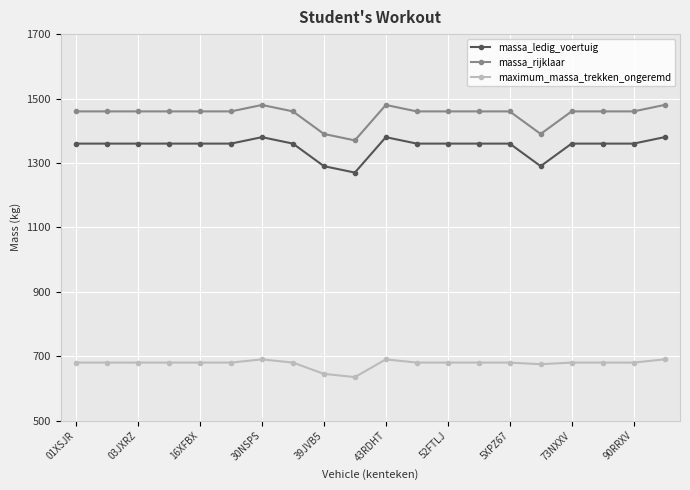

What is the value of the massa_ledig_voertuig point at the 2nd from the left?

1360